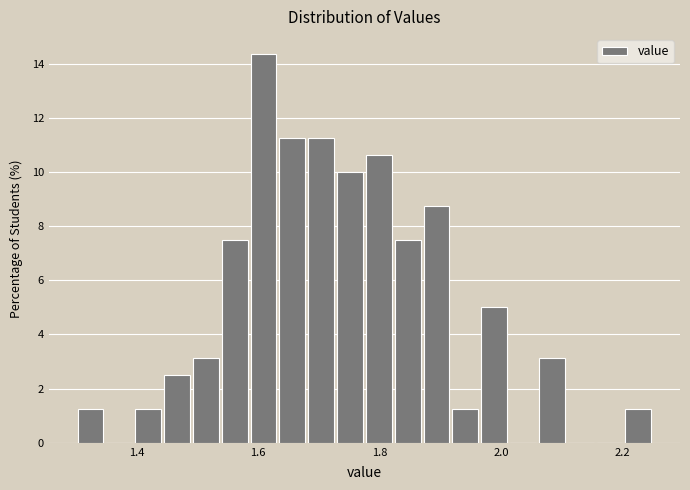

Around what value on the x-axis is the tallest bar? Give the approximate position of its centre, as read against the axis.

1.60